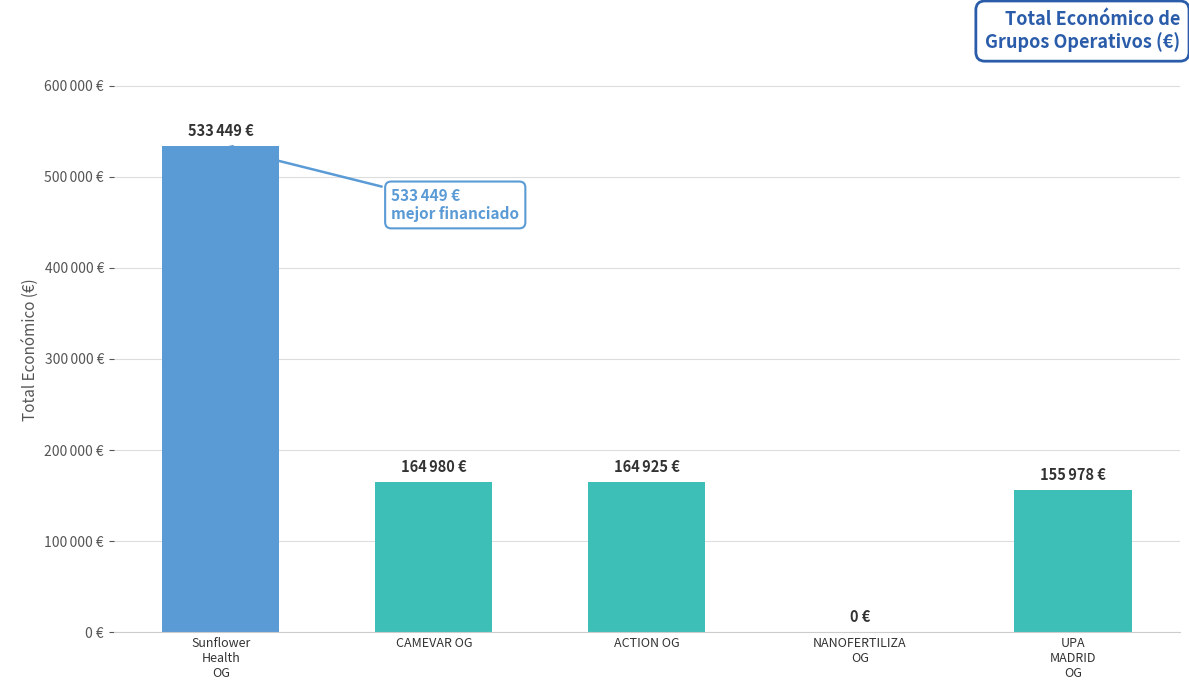

Reading left to right, list all the values displayed in this chart.

533449	164980	164925	0	155978